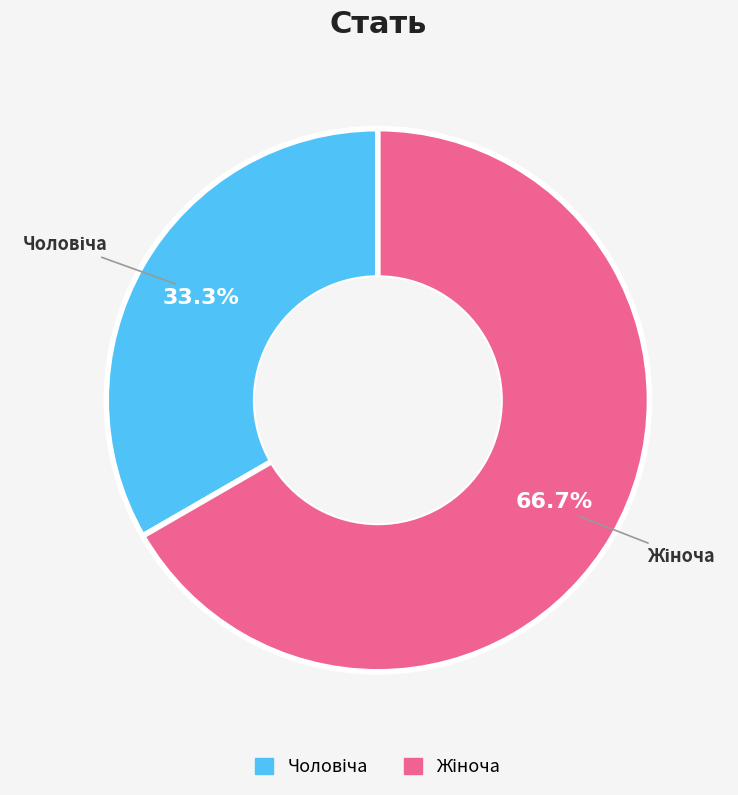

Does any single category account for the majority?

Yes